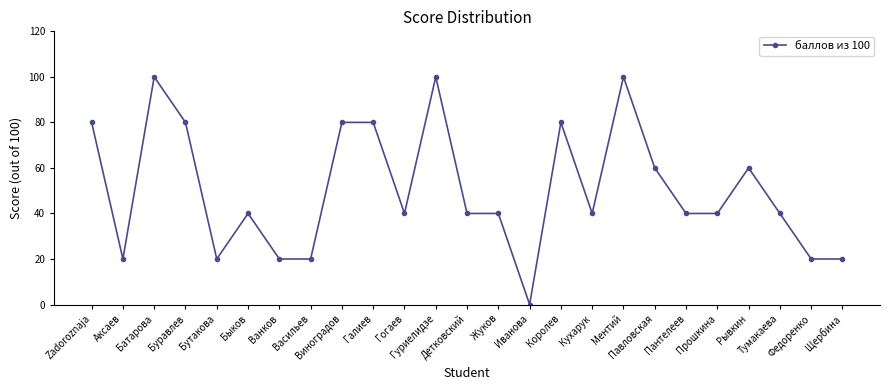

Reading right to left, extract all data points from this chart.

20	20	40	60	40	40	60	100	40	80	0	40	40	100	40	80	80	20	20	40	20	80	100	20	80